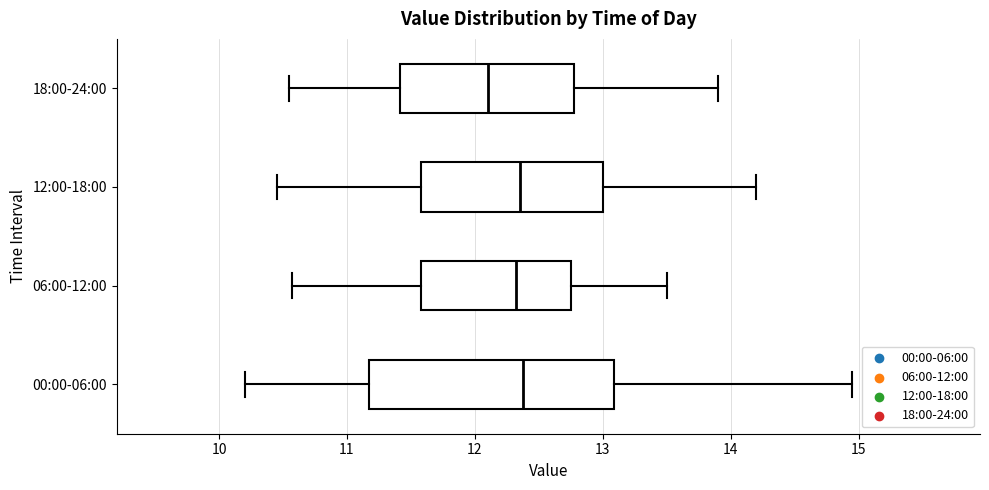

Reading bottom to top, read every box against the x-axis: the position of its median line, the range the box covers, and the ends of its whiskers. The values are not printed on the chart, so give them approximately, as read against the axis.

00:00-06:00: median 12.4, box 11.2 to 13.1, whiskers 10.2 to 15.0
06:00-12:00: median 12.3, box 11.6 to 12.8, whiskers 10.6 to 13.5
12:00-18:00: median 12.4, box 11.6 to 13.0, whiskers 10.5 to 14.2
18:00-24:00: median 12.1, box 11.4 to 12.8, whiskers 10.6 to 13.9